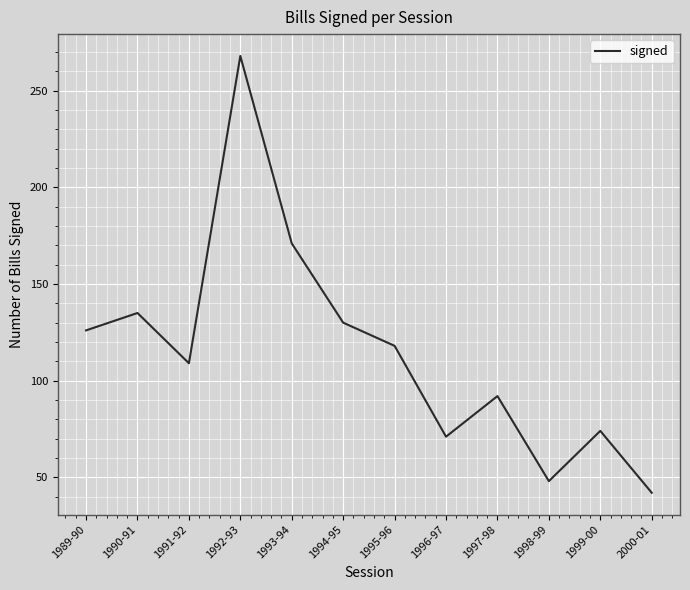

Rank the categories by value from highest to lowest.

1992-93, 1993-94, 1990-91, 1994-95, 1989-90, 1995-96, 1991-92, 1997-98, 1999-00, 1996-97, 1998-99, 2000-01